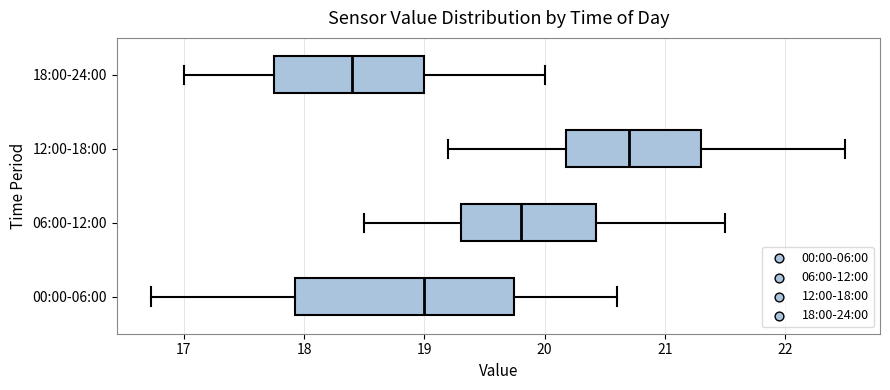

Where is the right edge of the box for 06:00-12:00 on the x-axis? The values are not printed on the chart, so give them approximately, as read against the axis.

20.4